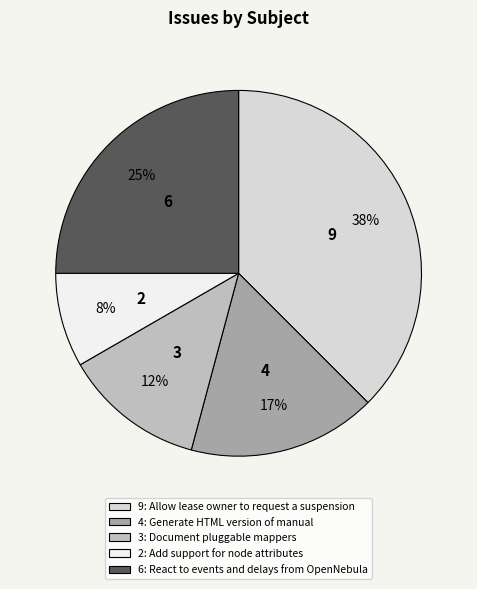

To the nearest percent, what is the average slice percentage?

20%